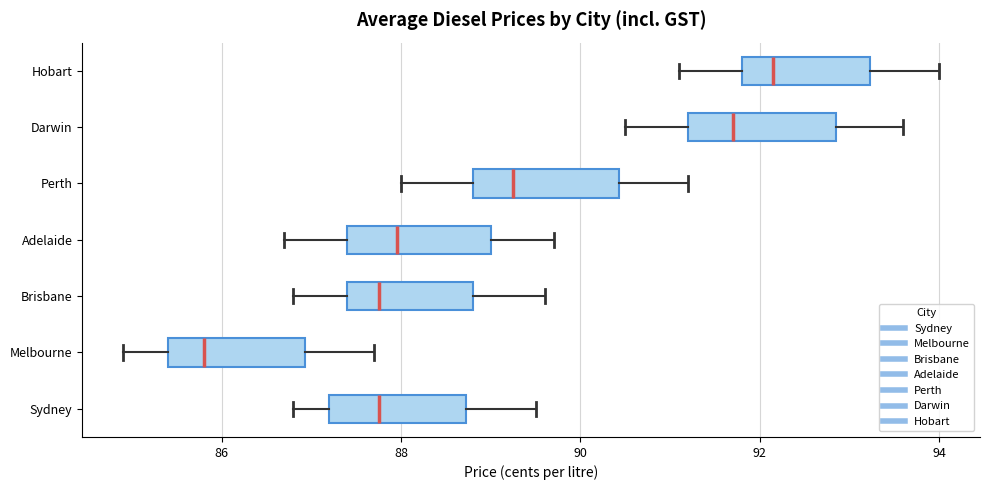

Where is the right edge of the box for Darwin on the x-axis? The values are not printed on the chart, so give them approximately, as read against the axis.

92.8